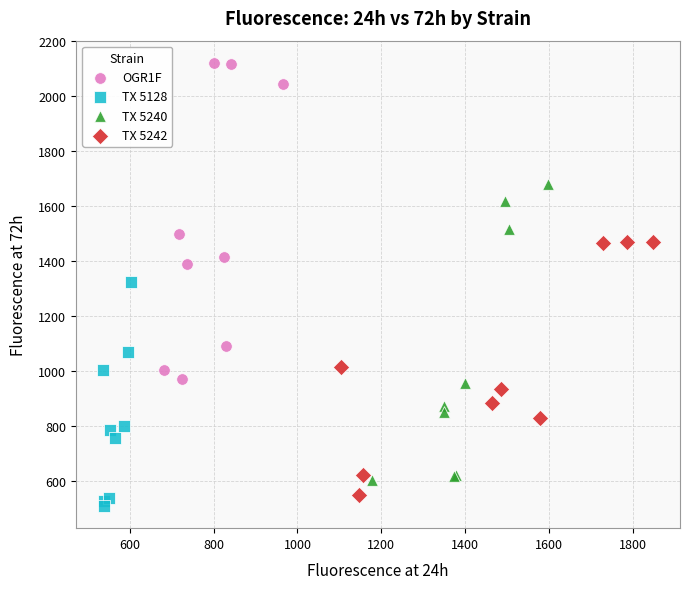

Which series has the largest Y range (max minus min)?

OGR1F